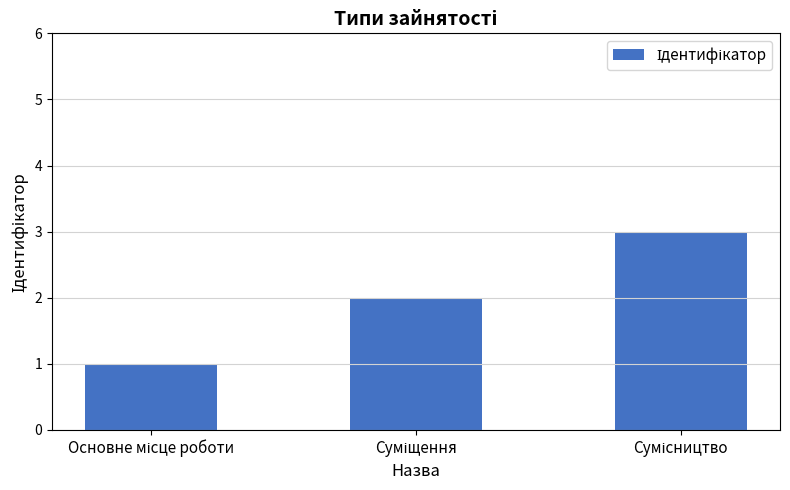

How many series are shown in this chart?

1